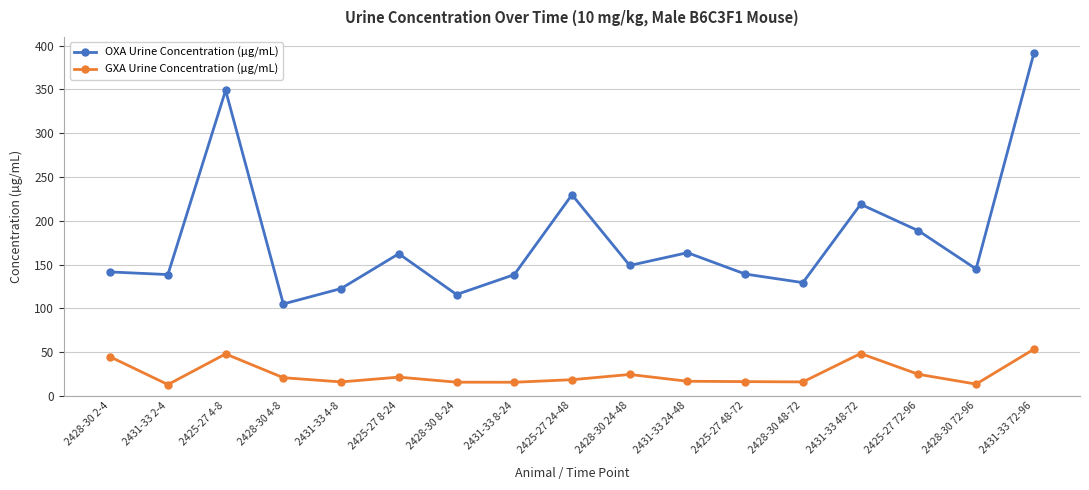

What is the difference between the maximum and minimum values in the OXA Urine Concentration (µg/mL) series?

286.2